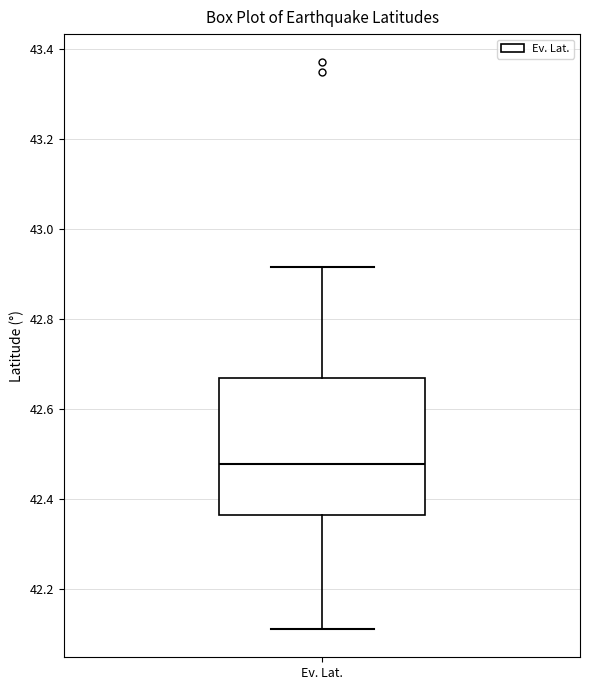

Transcribe this box plot: give where the median line is, the range the box spans, and where the two whiskers end, as read against the y-axis. The values are not printed on the chart, so give them approximately, as read against the axis.

median 42.48, box 42.36 to 42.66, whiskers 42.12 to 42.92